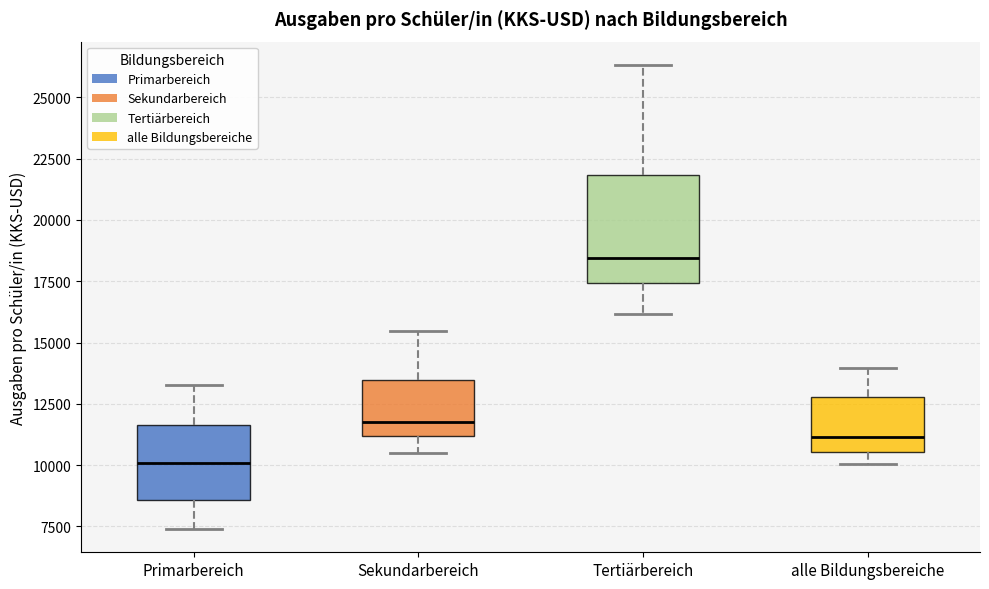

Comparing the boxes themselves (not the whiskers), which one is the tallest?

Tertiärbereich